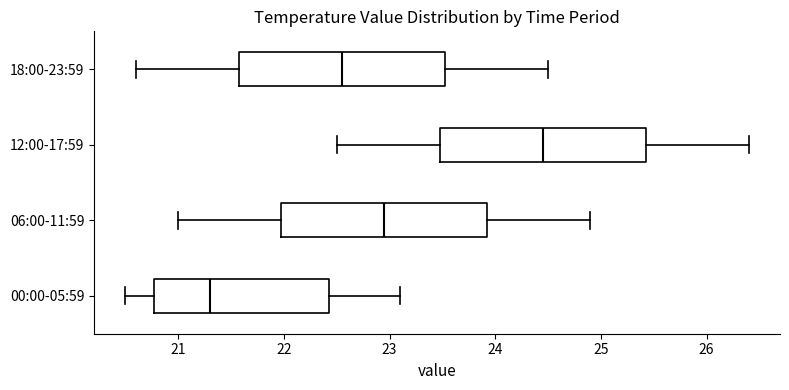

Where is the right edge of the box for 12:00-17:59 on the x-axis? The values are not printed on the chart, so give them approximately, as read against the axis.

25.4